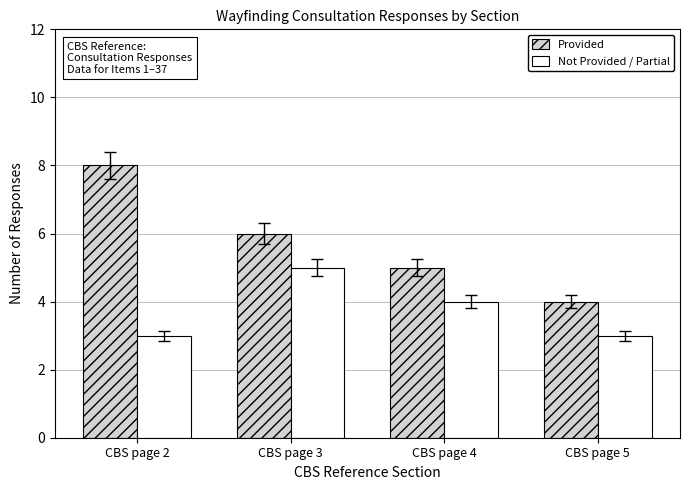

How many bars are there in each group?

2